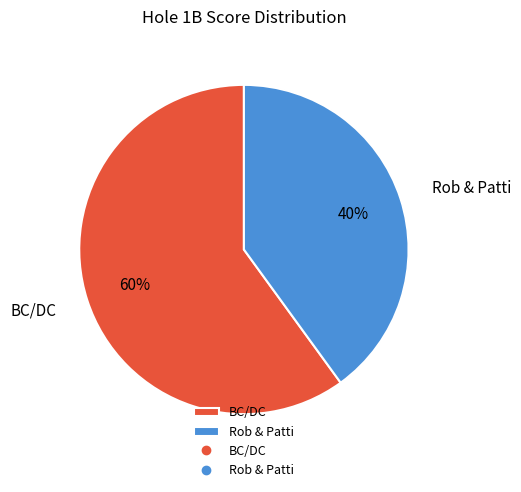

Count the number of slices in the pie.

2